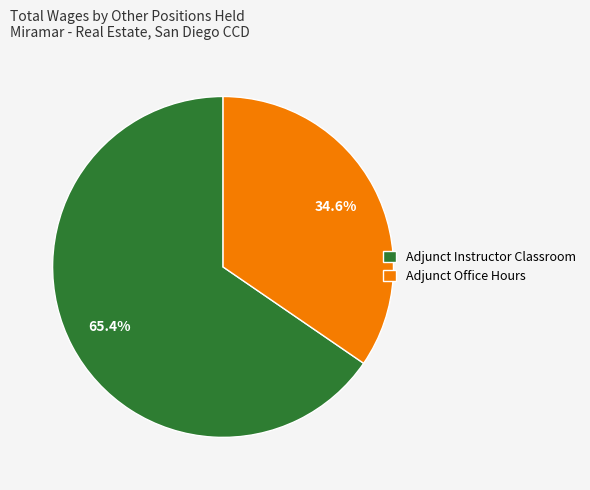

The Adjunct Instructor Classroom slice represents 65% of the pie. True or false?

True